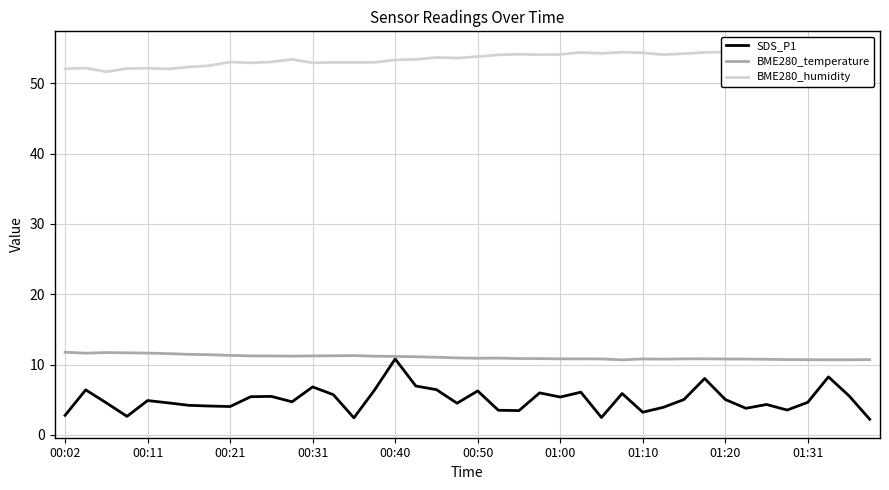

Count the number of categories in the chart.

40